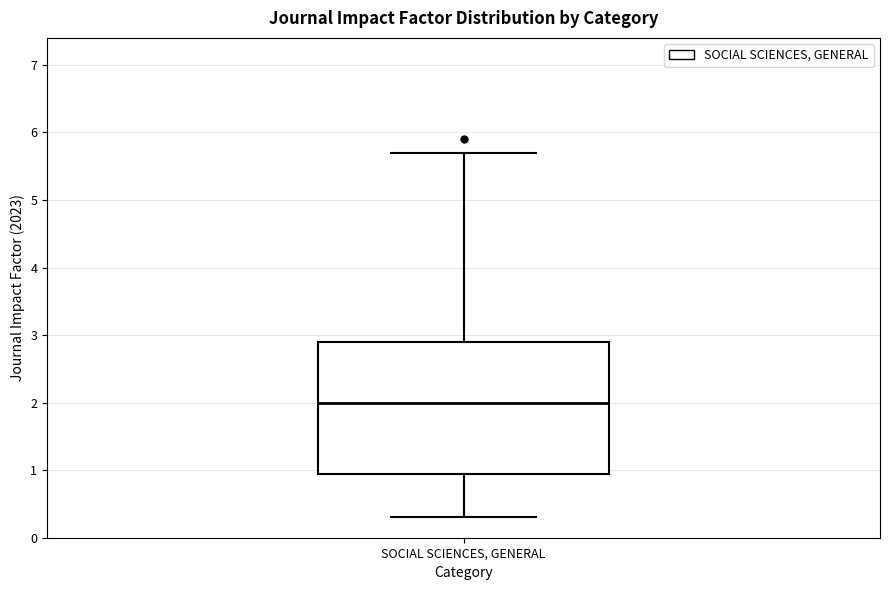

Where is the lower edge of the box for SOCIAL SCIENCES, GENERAL on the y-axis? The values are not printed on the chart, so give them approximately, as read against the axis.

1.0